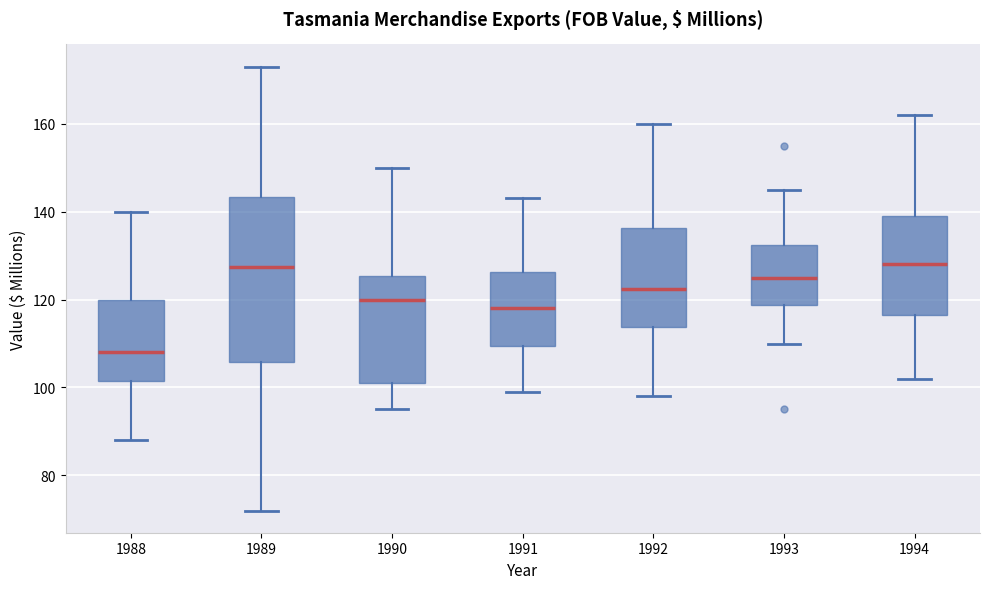

Reading left to right, transcribe this box plot: for each box, give where its median line is, the range the box spans, and where its two whiskers end, as read against the y-axis. The values are not printed on the chart, so give them approximately, as read against the axis.

1988: median 108, box 102 to 120, whiskers 88 to 140
1989: median 128, box 106 to 144, whiskers 72 to 174
1990: median 120, box 102 to 126, whiskers 96 to 150
1991: median 118, box 110 to 126, whiskers 100 to 144
1992: median 122, box 114 to 136, whiskers 98 to 160
1993: median 126, box 118 to 132, whiskers 110 to 146
1994: median 128, box 116 to 140, whiskers 102 to 162